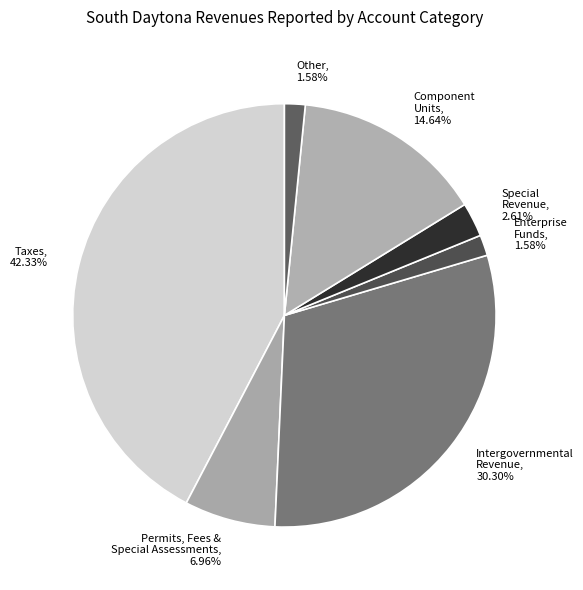

To the nearest percent, what is the combined percentage of Other and Taxes?

44%